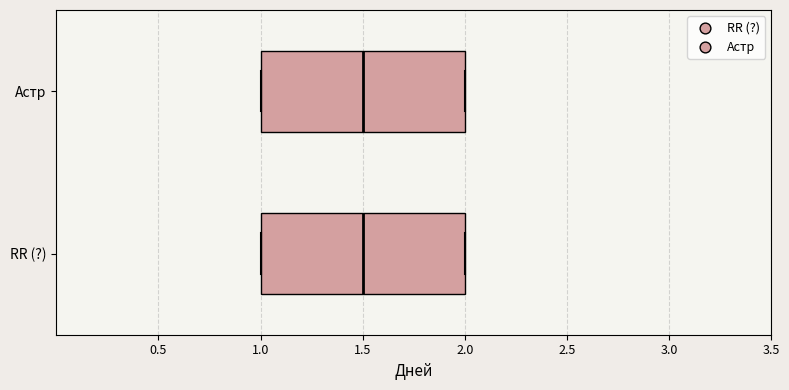

Reading bottom to top, transcribe this box plot: for each box, give where its median line is, the range the box spans, and where its two whiskers end, as read against the x-axis. The values are not printed on the chart, so give them approximately, as read against the axis.

RR (?): median 1.5, box 1.0 to 2.0, whiskers 1.0 to 2.0
Астр: median 1.5, box 1.0 to 2.0, whiskers 1.0 to 2.0